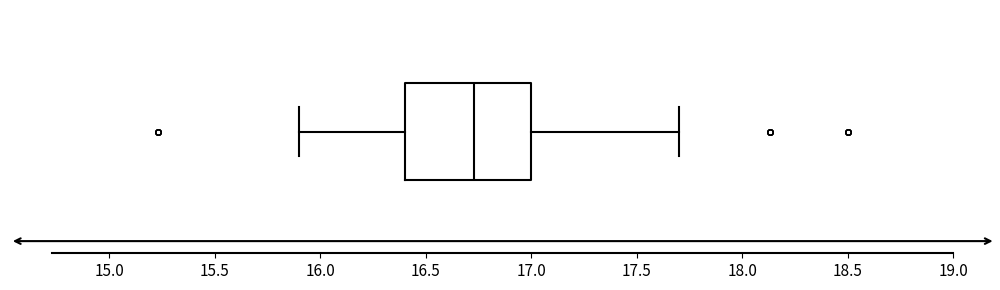

Read this box plot against the x-axis: the position of the median line, the range covered by the box, and the ends of both whiskers. The values are not printed on the chart, so give them approximately, as read against the axis.

median 16.75, box 16.40 to 17.00, whiskers 15.90 to 17.70